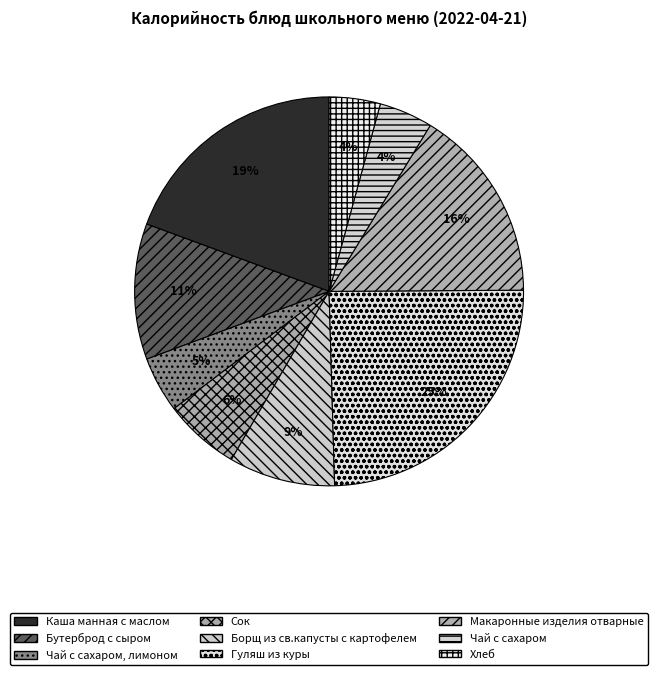

What is the change in value from Чай с сахаром, лимоном to Макаронные изделия отварные?

+154.8